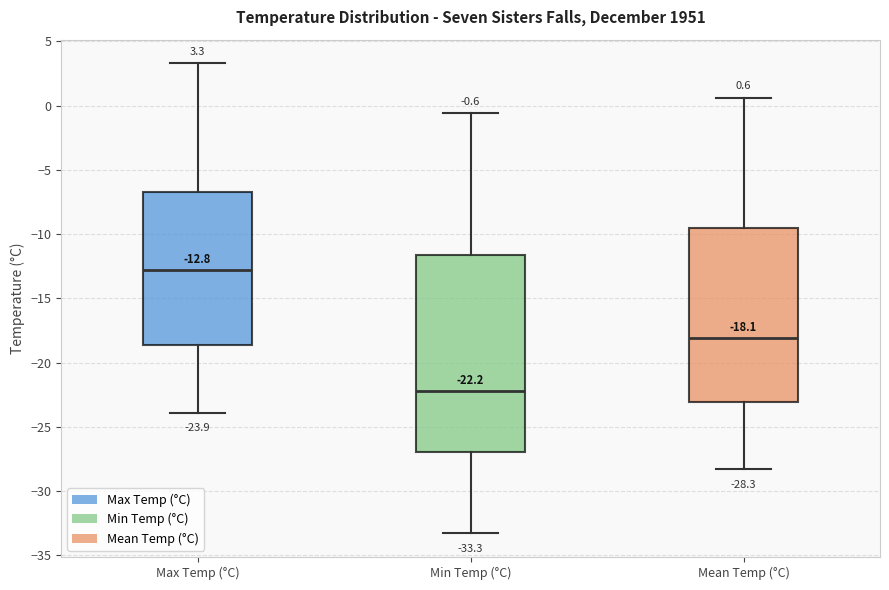

Which box is the tallest, from its lower edge to its upper edge?

Min Temp (°C)